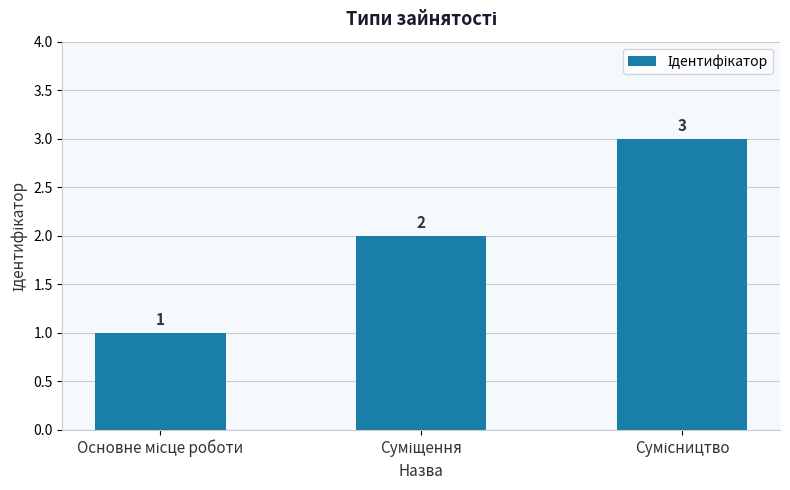

How many values are between 1 and 3?

3